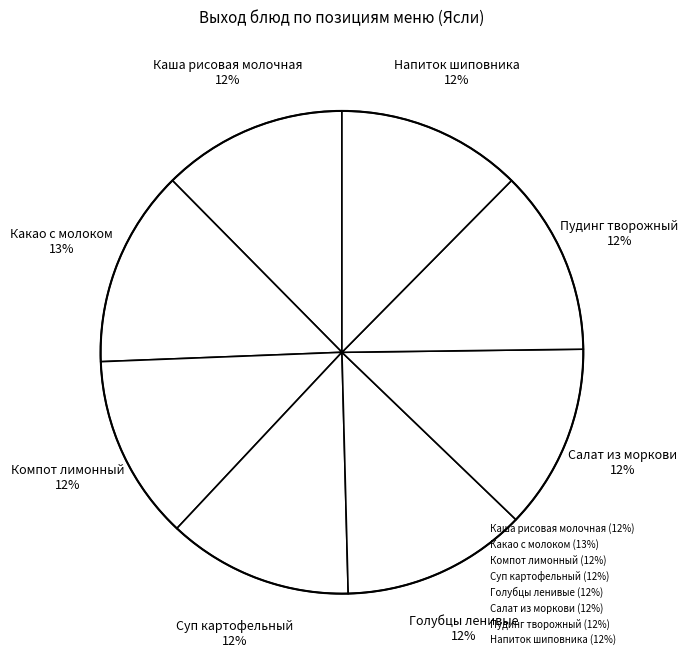

Does Напиток шиповника account for over 50% of the chart?

No